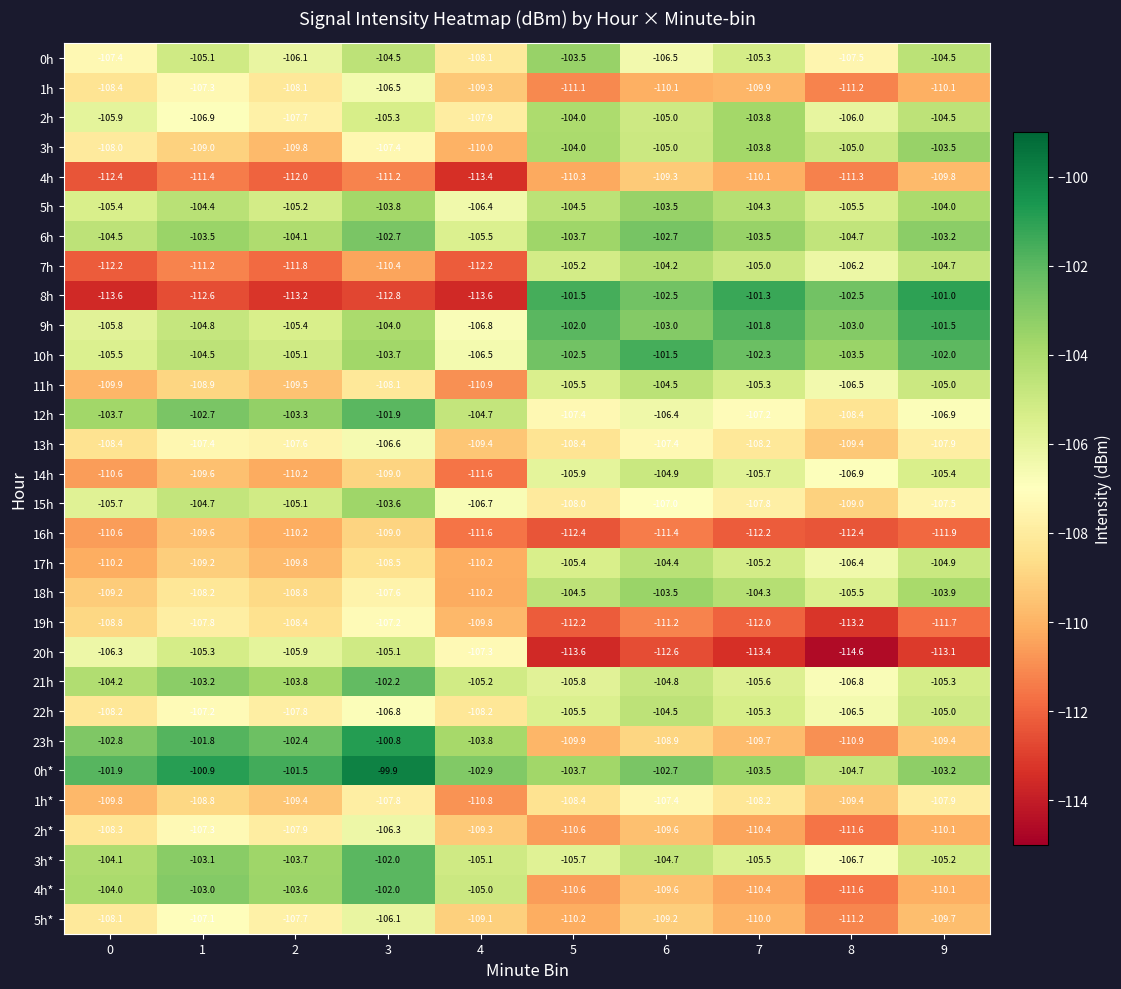

What value does the 23h series have at 7?

-109.7